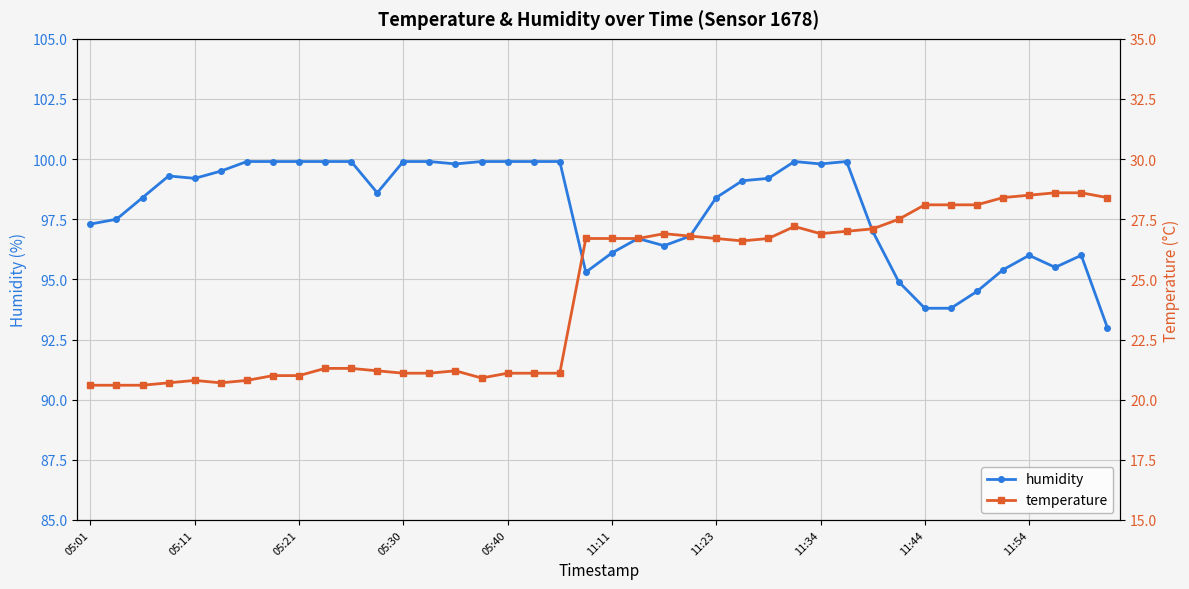

True or false: humidity has more than 2 points higher than both neighbors.

True